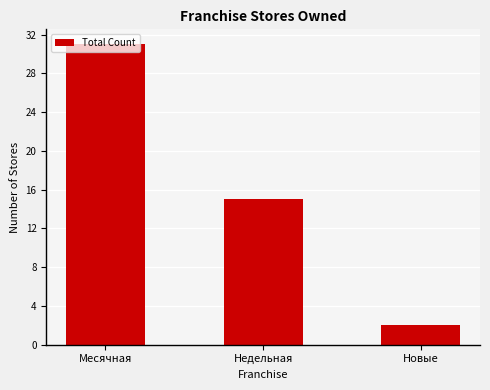

What is the change in value from Недельная to Новые?

-13